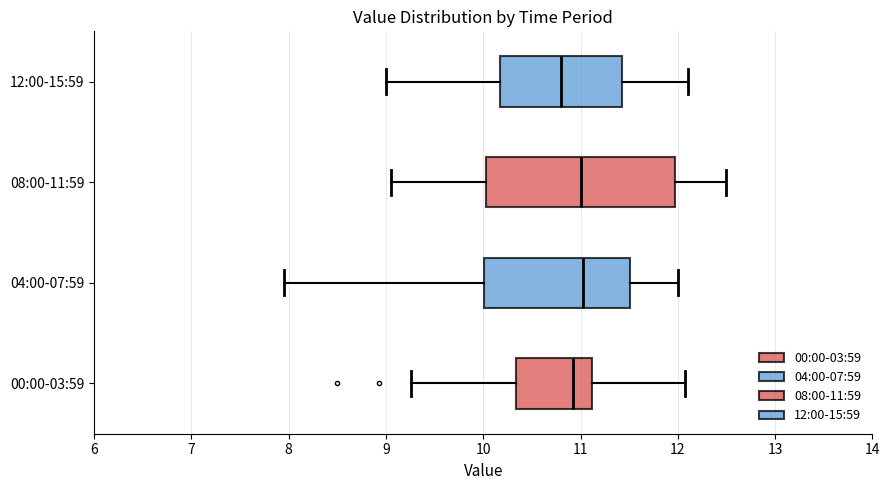

Where does the right whisker of the box for 00:00-03:59 end on the x-axis? The values are not printed on the chart, so give them approximately, as read against the axis.

12.1